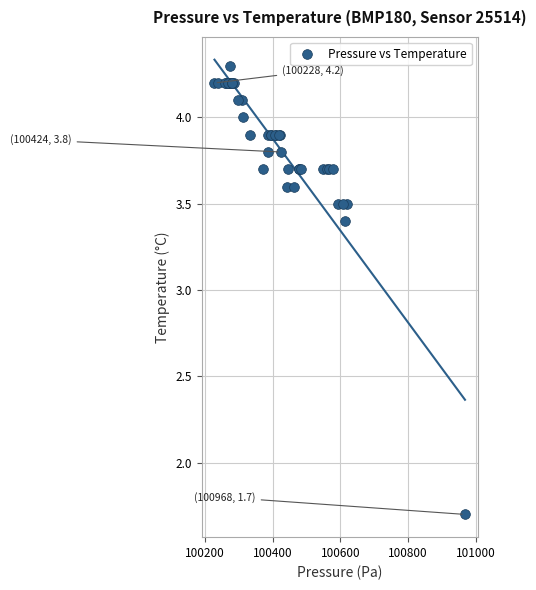

What Y value in the scatter plot is closest to 3?

3.4